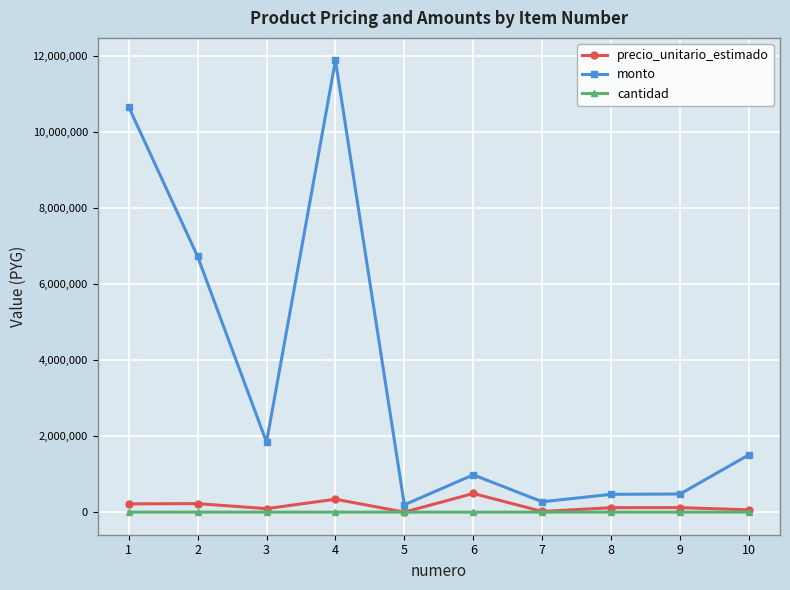

Which series changed the most between 4 and 7?

monto